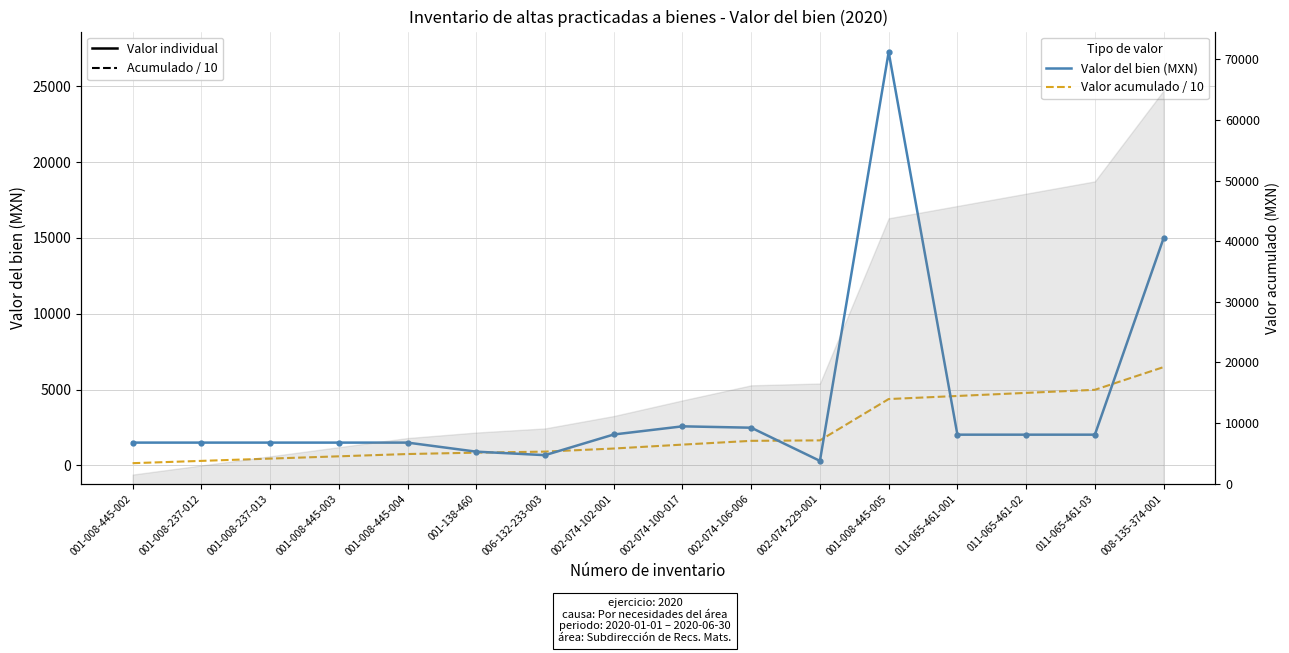

What is the sum of the Valor acumulado / 10 values at 001-008-237-013 and 001-138-460?

1296.5